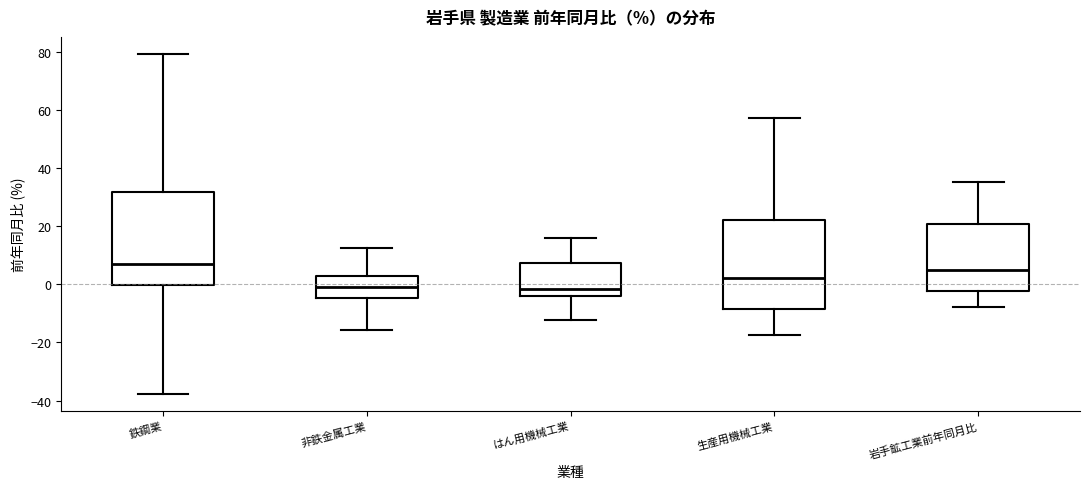

Where is the upper edge of the box for 岩手鉱工業前年同月比 on the y-axis? The values are not printed on the chart, so give them approximately, as read against the axis.

20